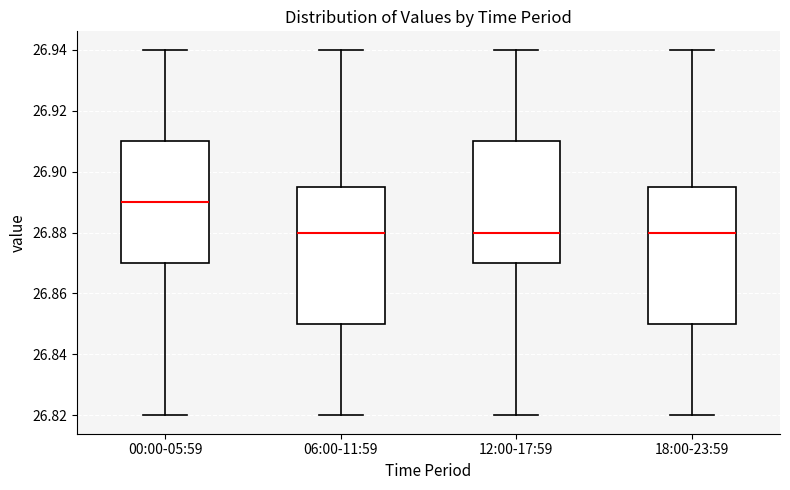

Which box's median line is the highest?

00:00-05:59